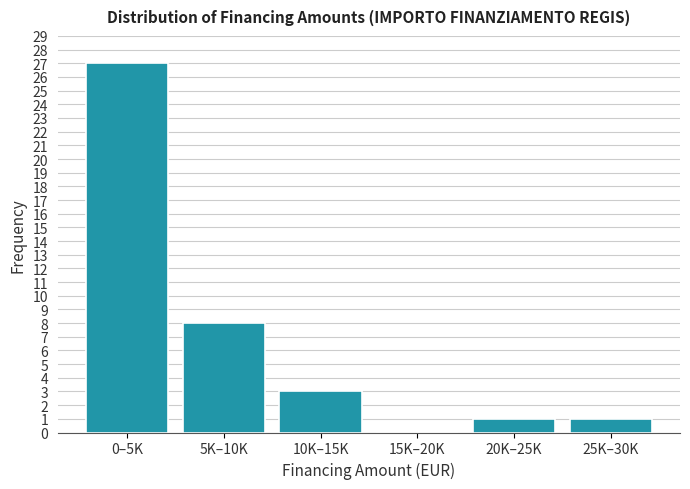

Reading left to right, list all the values displayed in this chart.

0–5K=27	5K–10K=8	10K–15K=3	15K–20K=0	20K–25K=1	25K–30K=1